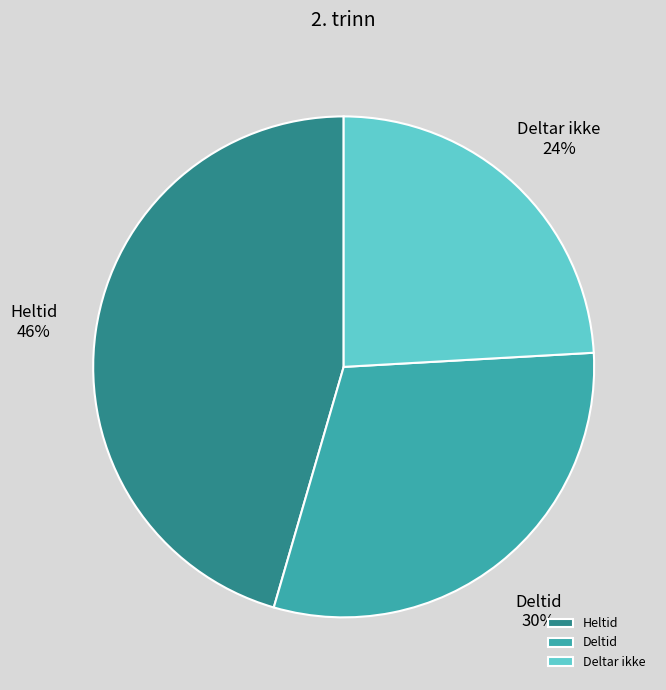

To the nearest percent, what portion does Deltid represent?

30%